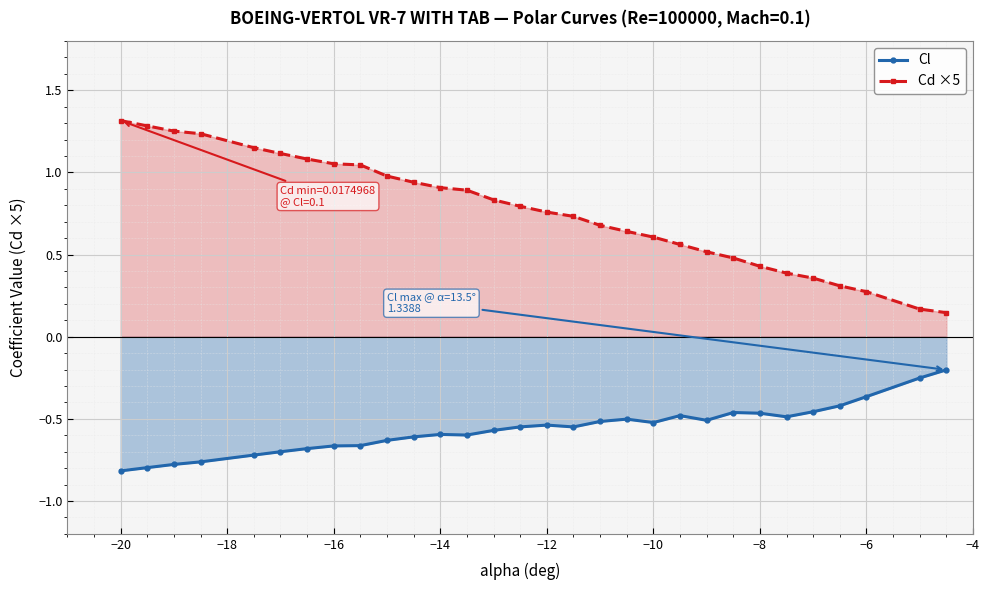

The Cl series shows -1.1 at −16. True or false?

False